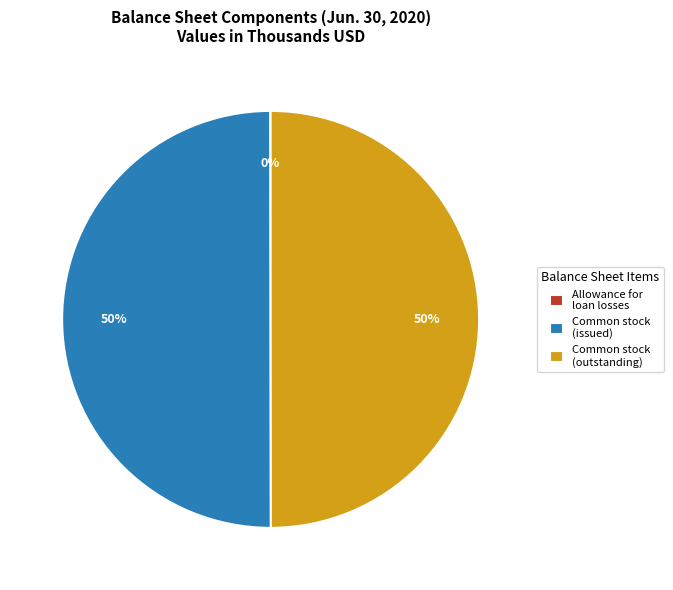

True or false: Common stock (outstanding) accounts for 42% of the total.

False